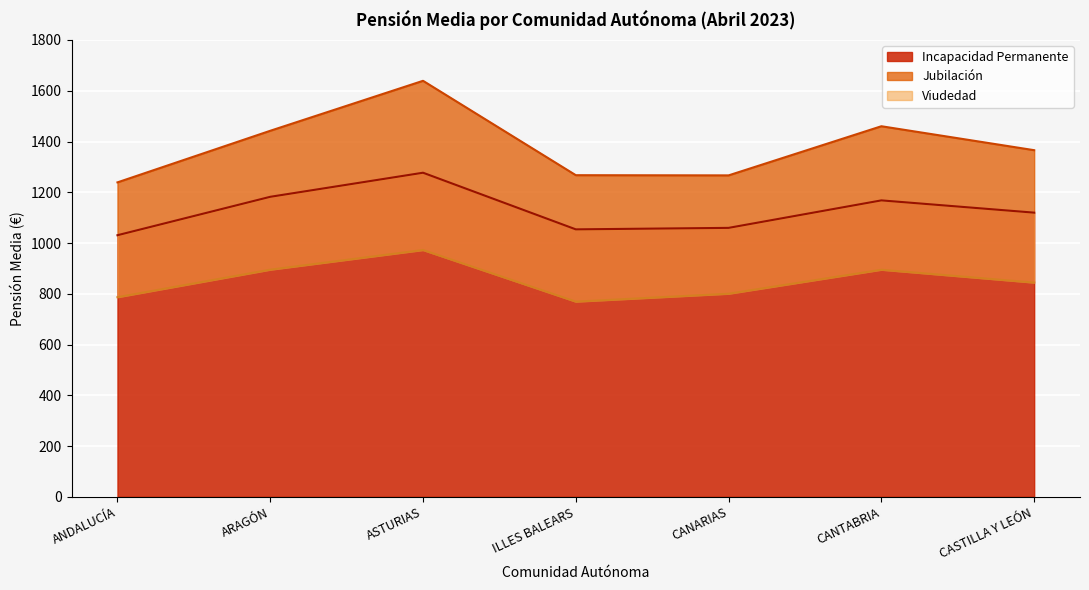

The value of Incapacidad Permanente at CASTILLA Y LEÓN is 1884.7. True or false?

False